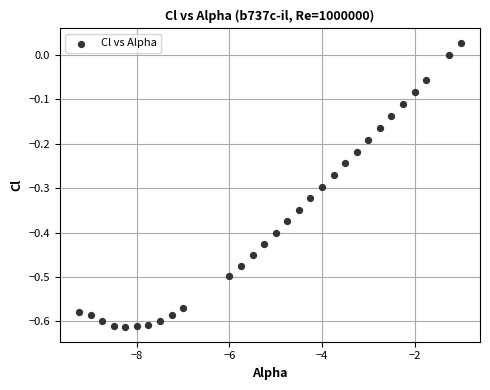

What is the range of Y values (max minus min)?

0.6